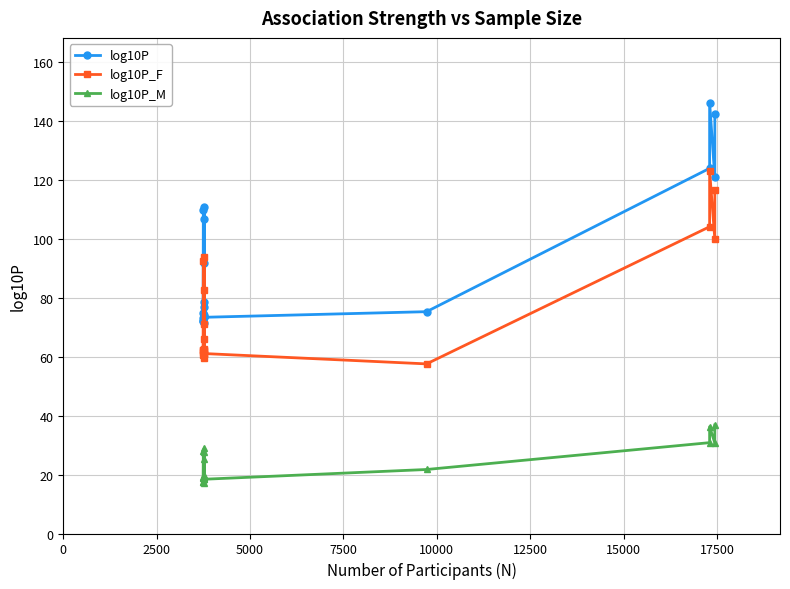

Which series has the widest spread of values?

log10P